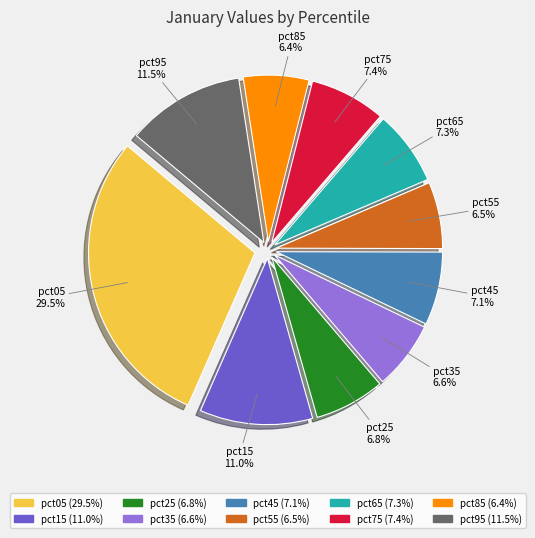

Is there a majority slice in this chart?

No